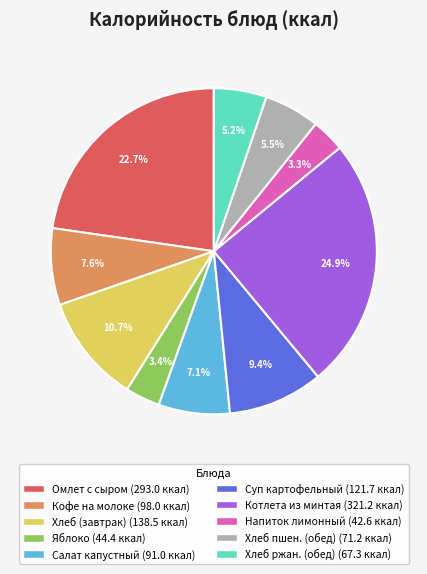

How many slices are in this pie chart?

10